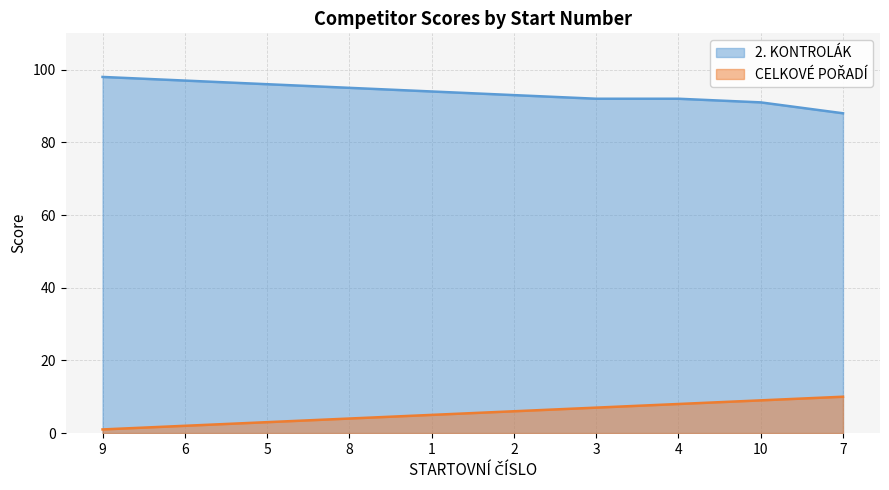

True or false: CELKOVÉ POŘADÍ and 2. KONTROLÁK cross at least once.

False